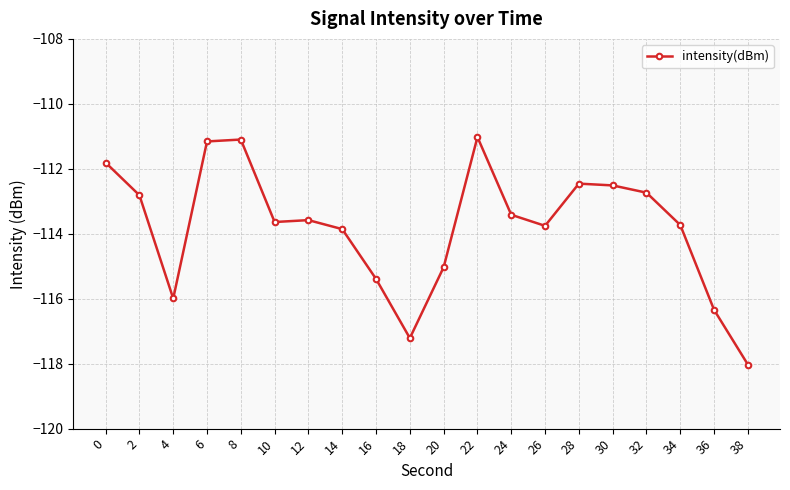

Count the number of data series in this chart.

1